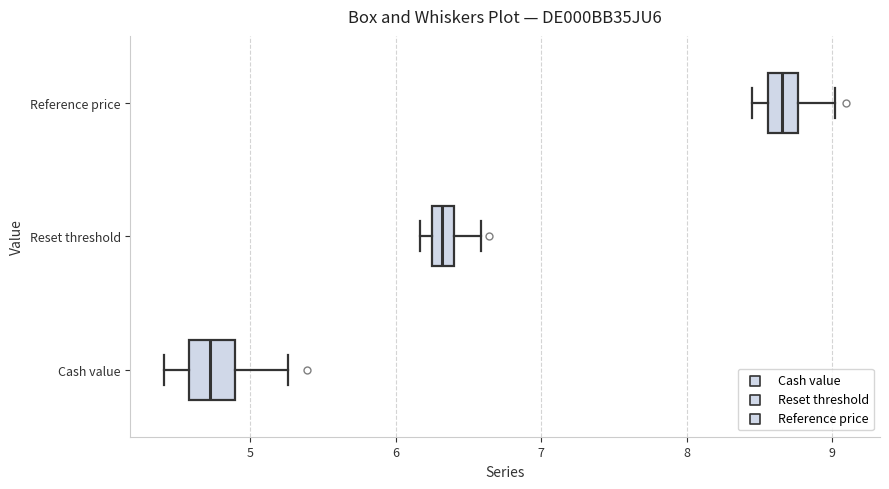

Where is the right edge of the box for Reset threshold on the x-axis? The values are not printed on the chart, so give them approximately, as read against the axis.

6.4